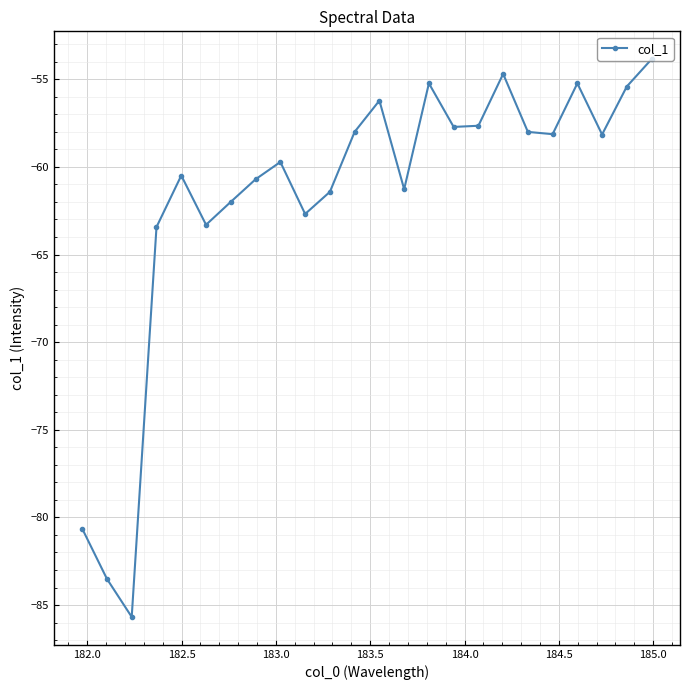

What is the value of the 5th point from the left?

-60.5